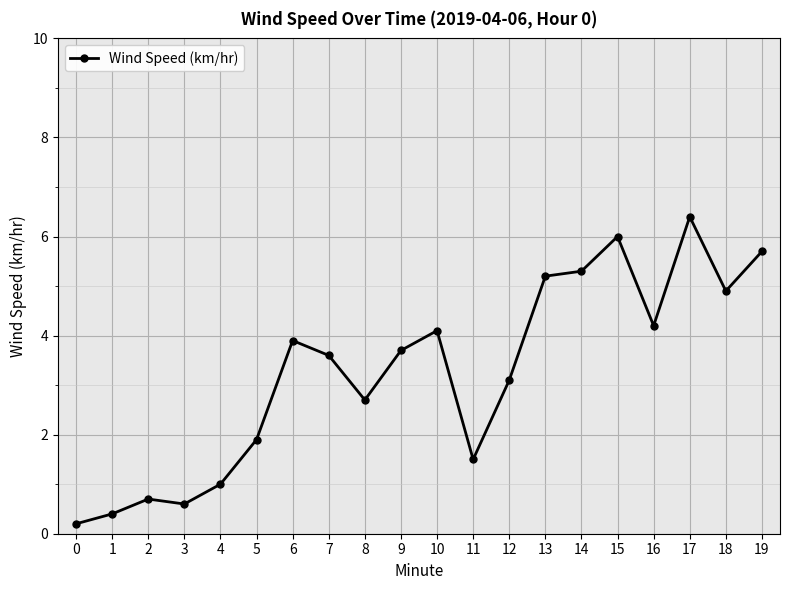

How many lines are shown in the chart?

1